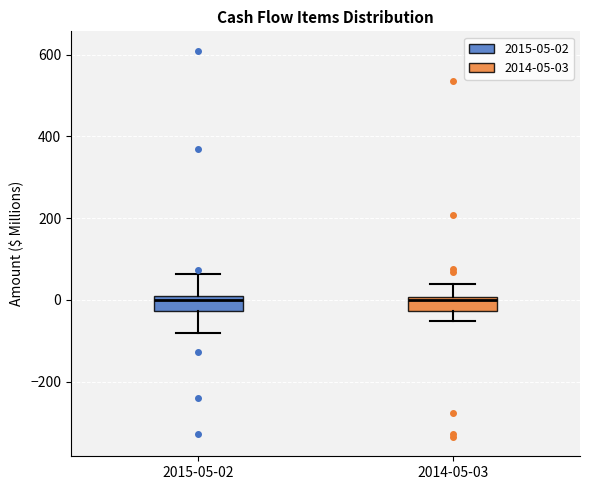

Reading left to right, transcribe this box plot: for each box, give where its median line is, the range the box spans, and where its two whiskers end, as read against the y-axis. The values are not printed on the chart, so give them approximately, as read against the axis.

2015-05-02: median 0, box -20 to 20, whiskers -80 to 60
2014-05-03: median 0 (just below the box's upper edge), box -20 to 0, whiskers -60 to 40